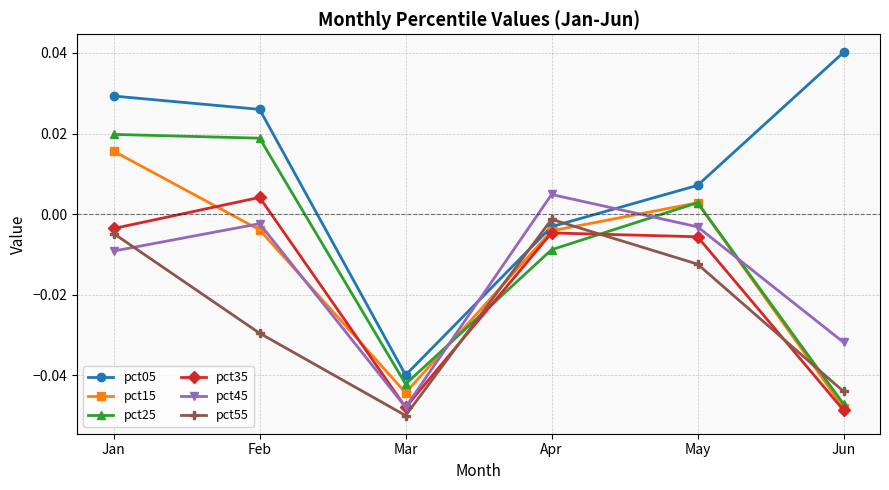

How many values in the pct35 series are below 0?

5